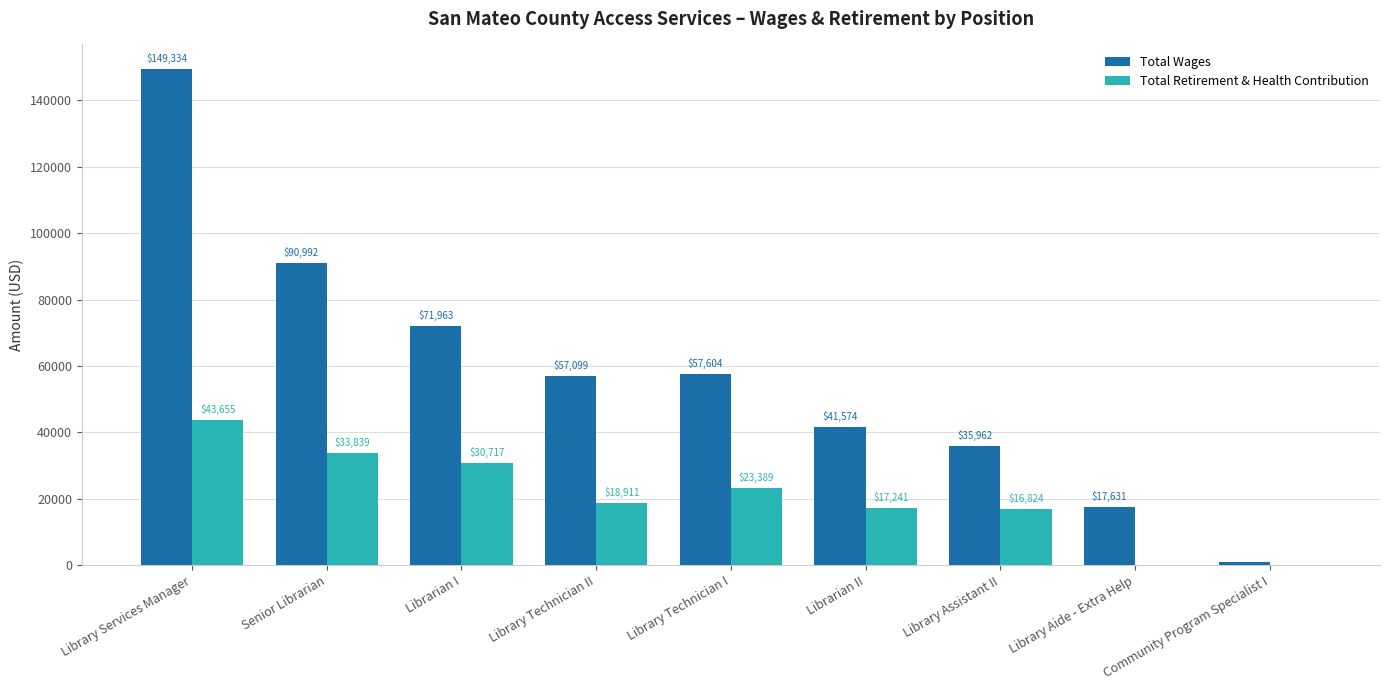

What is the average value of the Total Retirement & Health Contribution series?

20508